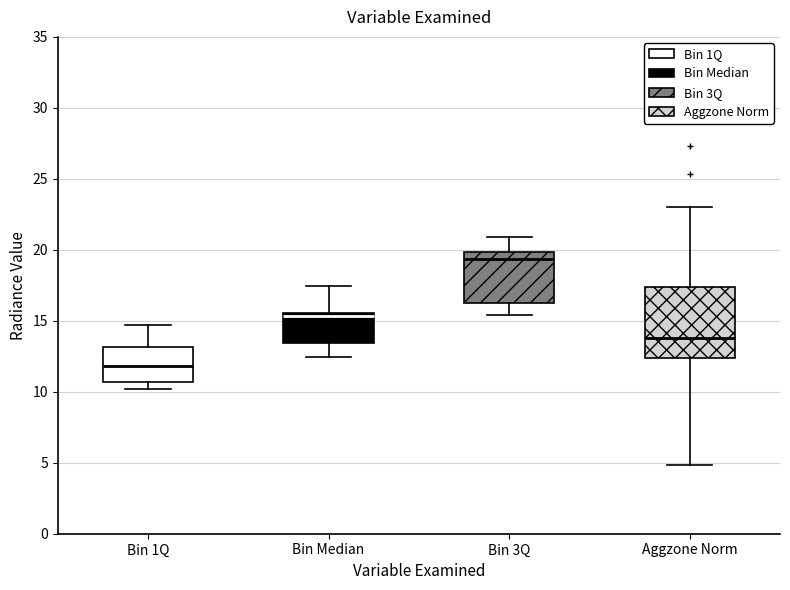

Reading left to right, transcribe this box plot: for each box, give where its median line is, the range the box spans, and where its two whiskers end, as read against the y-axis. The values are not printed on the chart, so give them approximately, as read against the axis.

Bin 1Q: median 12.0, box 10.5 to 13.0, whiskers 10.0 to 14.5
Bin Median: median 15.5 (just below the box's upper edge), box 13.5 to 15.5, whiskers 12.5 to 17.5
Bin 3Q: median 19.5, box 16.0 to 20.0, whiskers 15.5 to 21.0
Aggzone Norm: median 14.0, box 12.5 to 17.5, whiskers 5.0 to 23.0